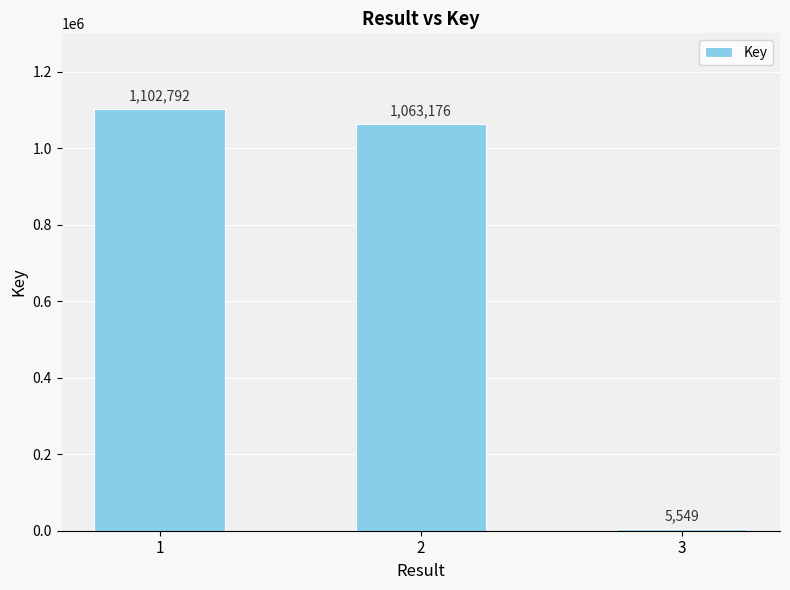

Reading left to right, list all the values displayed in this chart.

1102792	1063176	5549